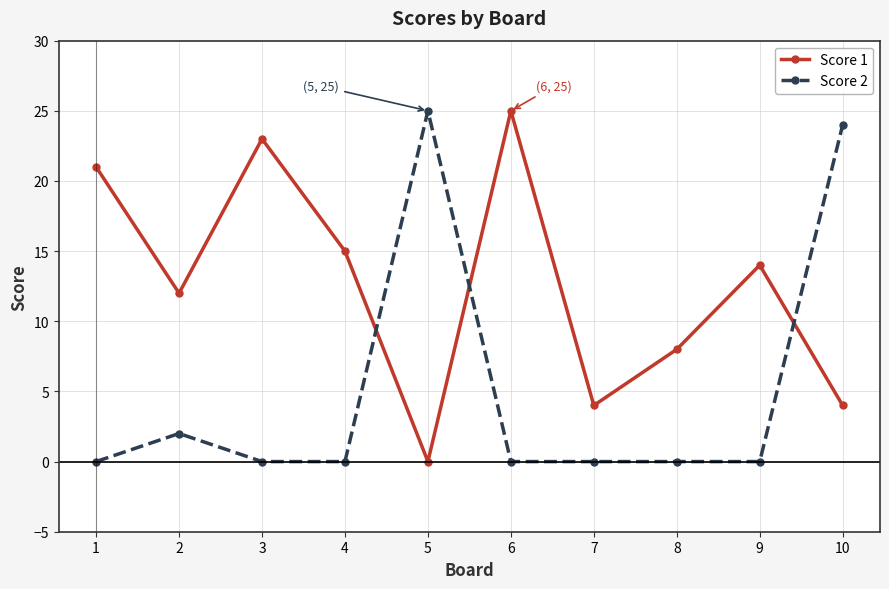

Which series has the largest total across all categories?

Score 1